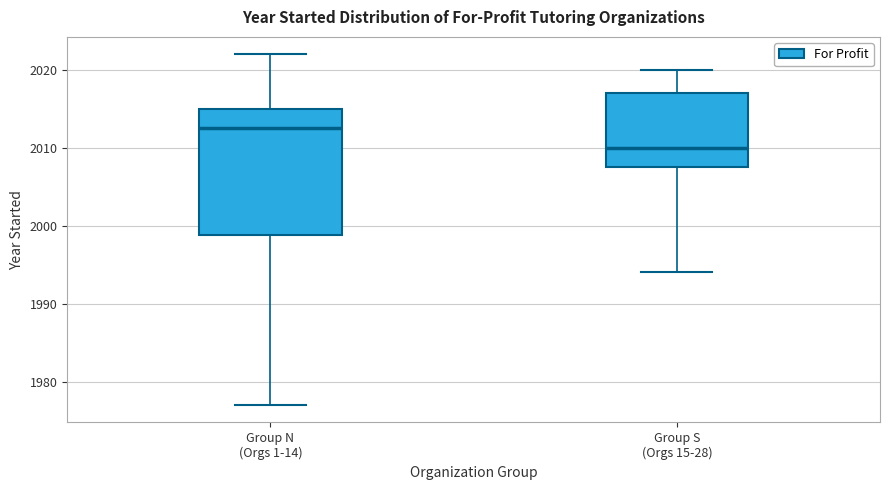

Which box has the lowest median line?

Group S (Orgs 15-28)